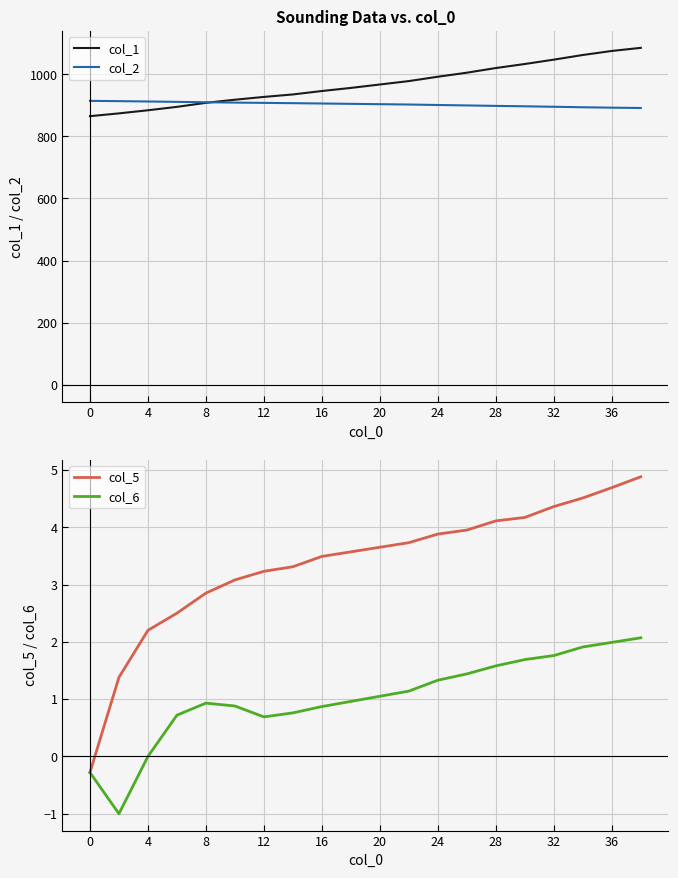

The value of col_1 at 4 is 884.0. True or false?

True